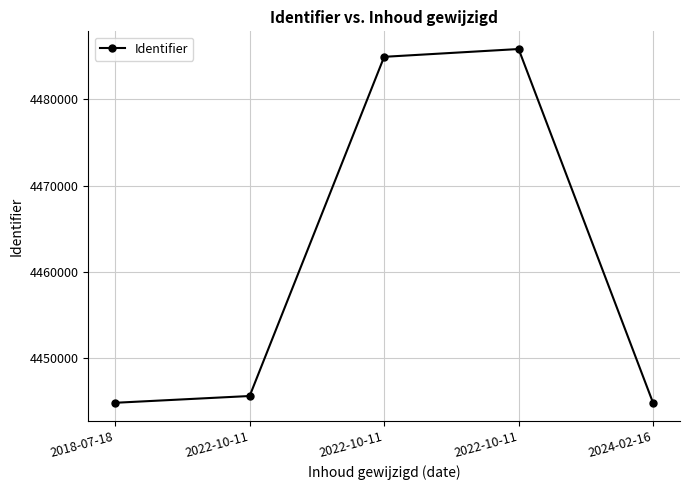

Rank the categories by value from highest to lowest.

2022-10-11, 2022-10-11, 2022-10-11, 2018-07-18, 2024-02-16